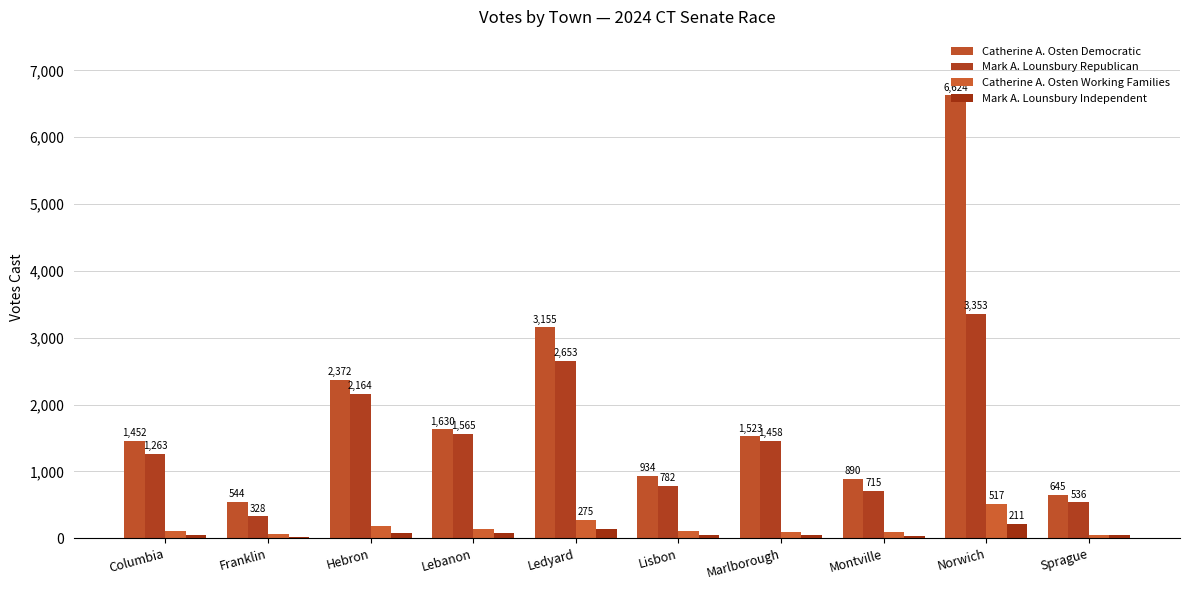

Reading left to right, transcribe all the data shown in this chart.

Catherine A. Osten Democratic: 1452	544	2372	1630	3155	934	1523	890	6624	645
Mark A. Lounsbury Republican: 1263	328	2164	1565	2653	782	1458	715	3353	536
Catherine A. Osten Working Families: 103	63	181	140	275	102	94	96	517	49
Mark A. Lounsbury Independent: 46	16	78	80	141	47	47	40	211	44